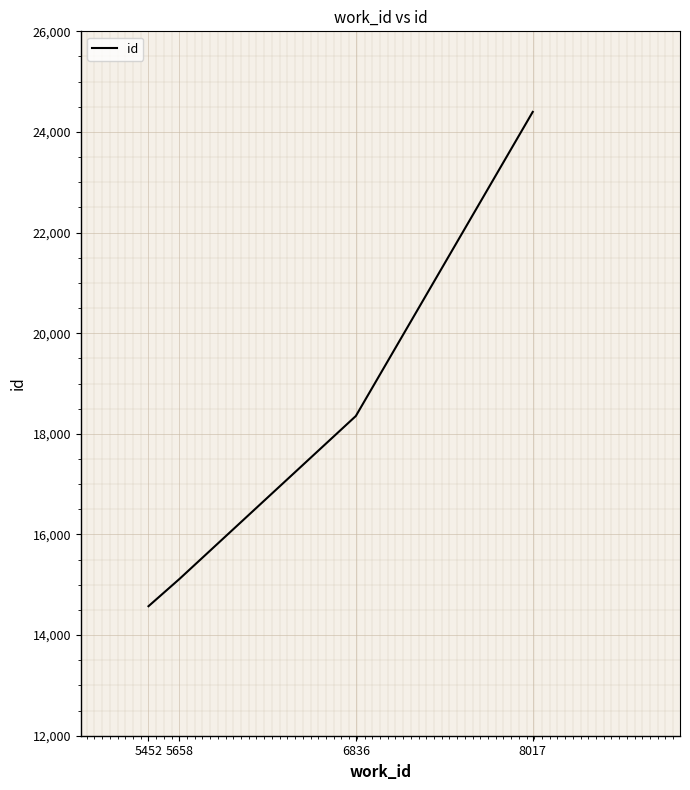

Rank the categories by value from highest to lowest.

8017, 6836, 5658, 5452